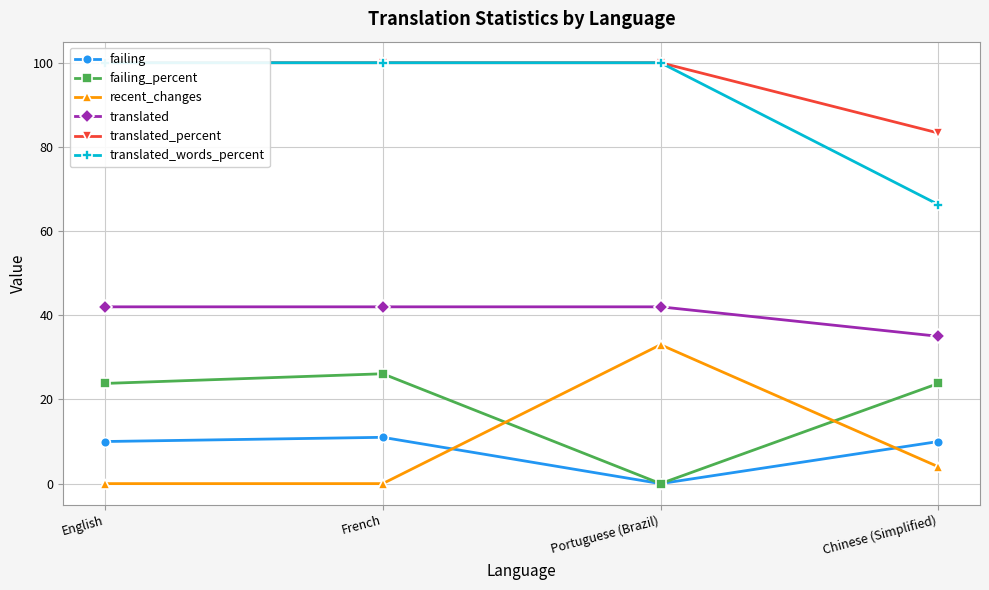

Which label corresponds to the largest value in the chart?

English